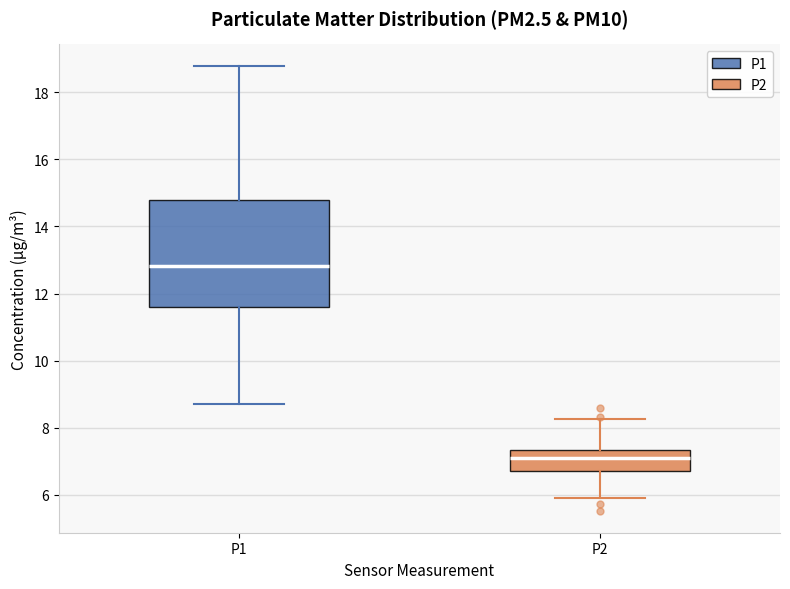

Which box is the tallest, from its lower edge to its upper edge?

P1